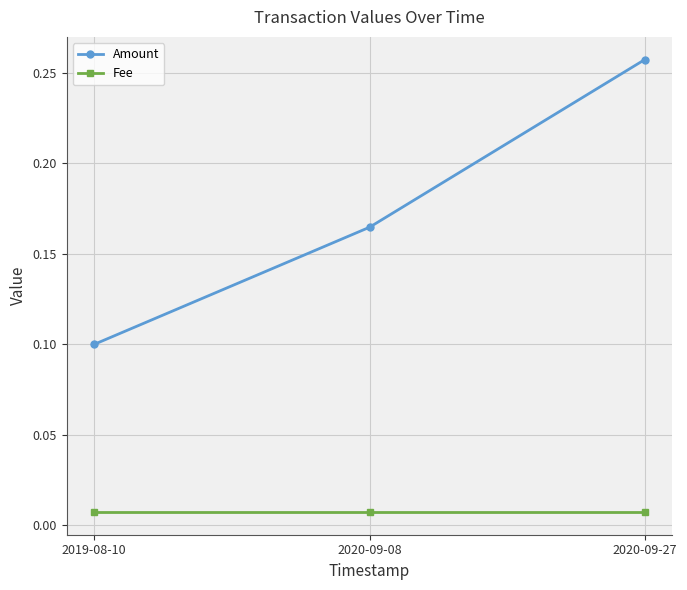

At how many categories does at least one series exceed 0?

3